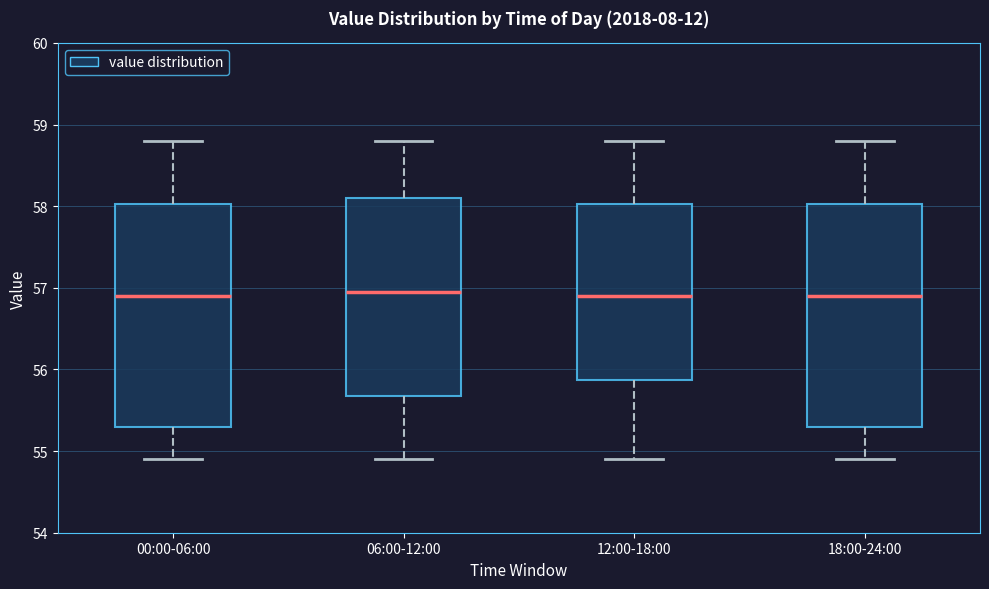

Reading left to right, transcribe this box plot: for each box, give where its median line is, the range the box spans, and where its two whiskers end, as read against the y-axis. The values are not printed on the chart, so give them approximately, as read against the axis.

00:00-06:00: median 56.9, box 55.3 to 58.0, whiskers 54.9 to 58.8
06:00-12:00: median 57.0, box 55.7 to 58.1, whiskers 54.9 to 58.8
12:00-18:00: median 56.9, box 55.9 to 58.0, whiskers 54.9 to 58.8
18:00-24:00: median 56.9, box 55.3 to 58.0, whiskers 54.9 to 58.8